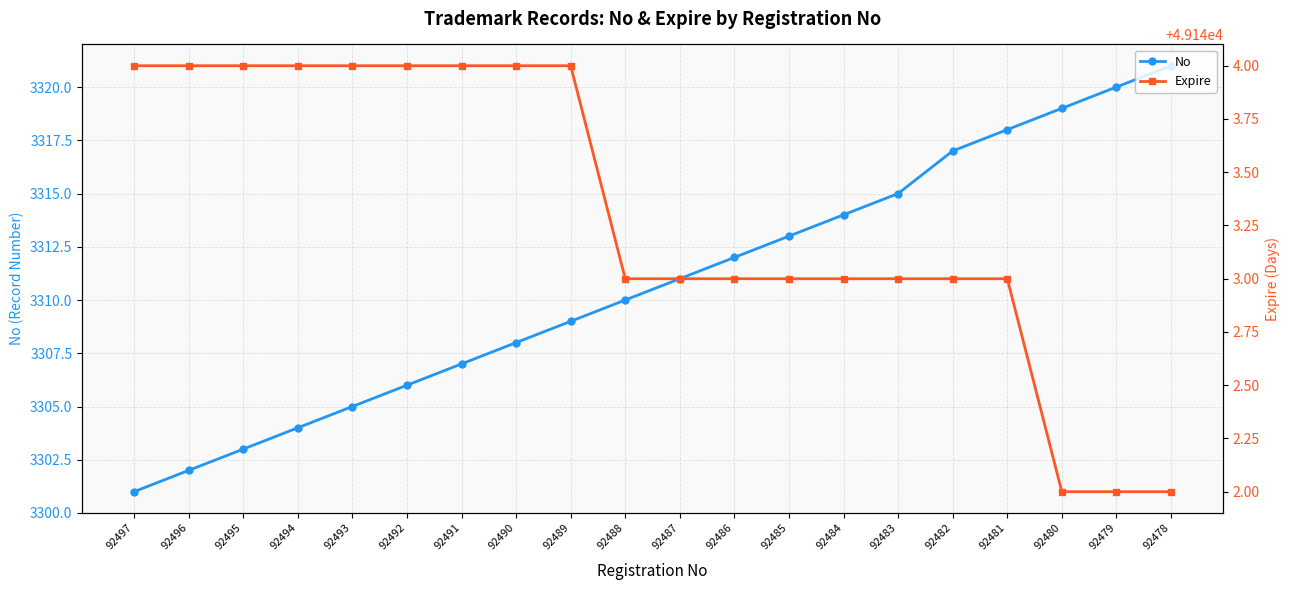

Does the chart have visible grid lines?

Yes